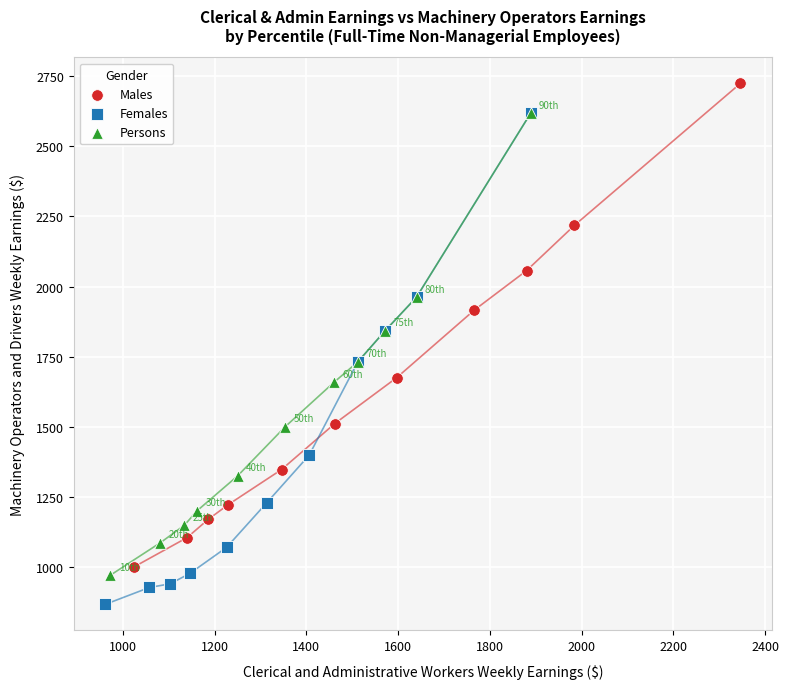

Which series contains the lowest Y value?

Females